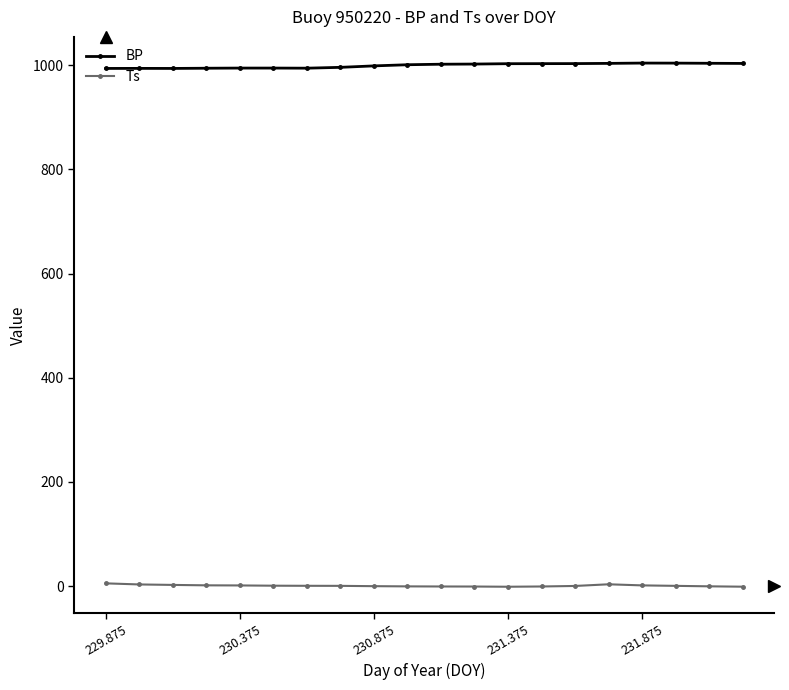

True or false: Ts and BP intersect in this chart.

False